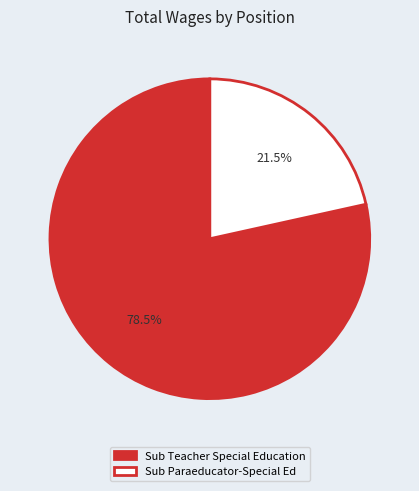

Which category accounts for the majority?

Sub Teacher Special Education